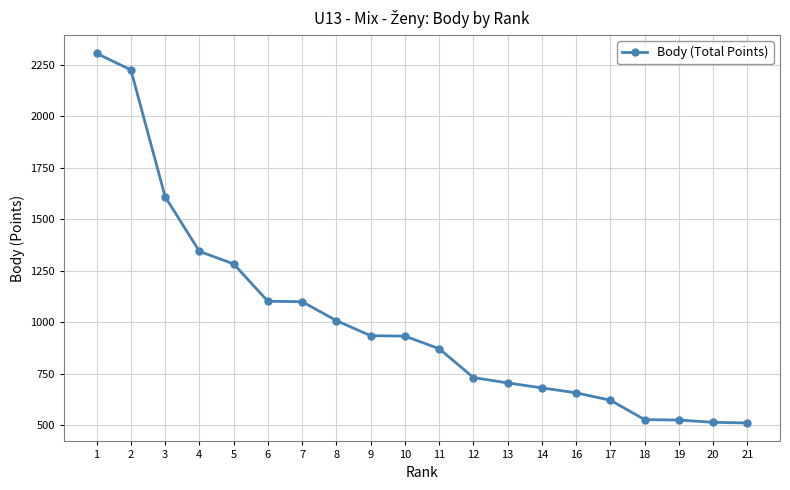

Between 1 and 13, which is larger?

1